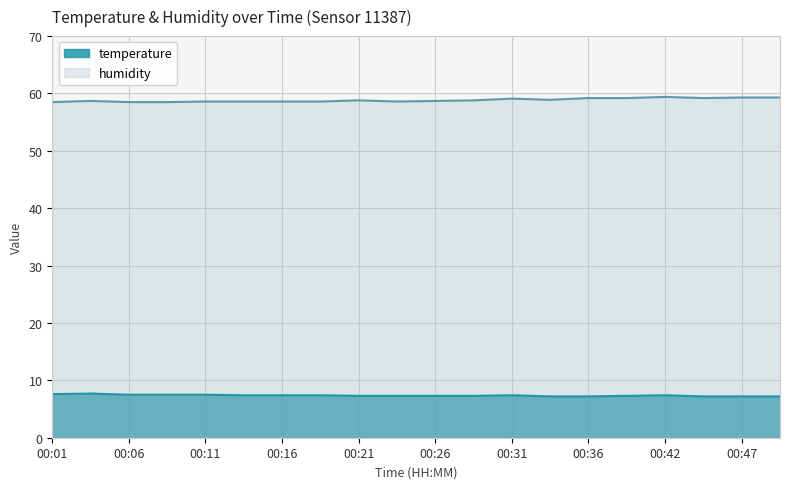

True or false: humidity and temperature intersect in this chart.

False